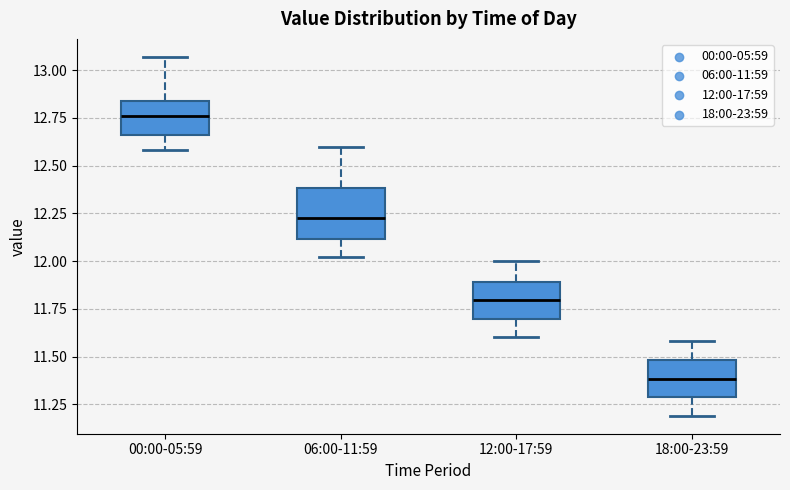

Reading left to right, transcribe this box plot: for each box, give where its median line is, the range the box spans, and where its two whiskers end, as read against the y-axis. The values are not printed on the chart, so give them approximately, as read against the axis.

00:00-05:59: median 12.75, box 12.65 to 12.85, whiskers 12.60 to 13.05
06:00-11:59: median 12.25, box 12.10 to 12.40, whiskers 12.00 to 12.60
12:00-17:59: median 11.80, box 11.70 to 11.90, whiskers 11.60 to 12.00
18:00-23:59: median 11.40, box 11.30 to 11.50, whiskers 11.20 to 11.60